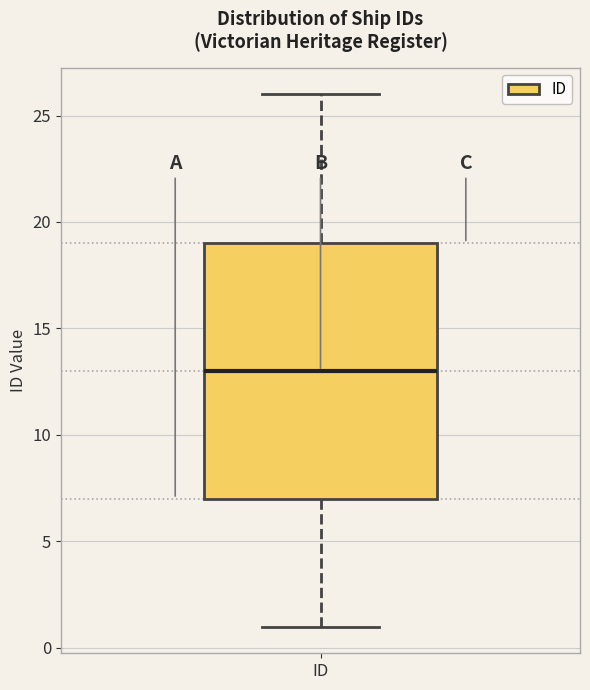

Read this box plot against the y-axis: the position of the median line, the range covered by the box, and the ends of both whiskers. The values are not printed on the chart, so give them approximately, as read against the axis.

median 13, box 7 to 19, whiskers 1 to 26